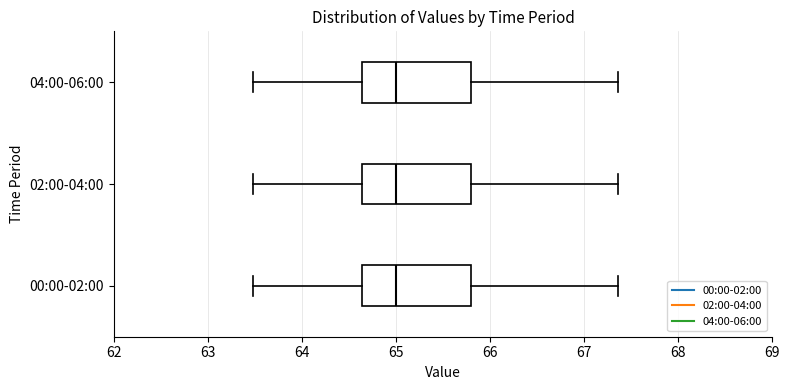

Reading bottom to top, read every box against the x-axis: the position of its median line, the range the box covers, and the ends of its whiskers. The values are not printed on the chart, so give them approximately, as read against the axis.

00:00-02:00: median 65.0, box 64.6 to 65.8, whiskers 63.5 to 67.4
02:00-04:00: median 65.0, box 64.6 to 65.8, whiskers 63.5 to 67.4
04:00-06:00: median 65.0, box 64.6 to 65.8, whiskers 63.5 to 67.4